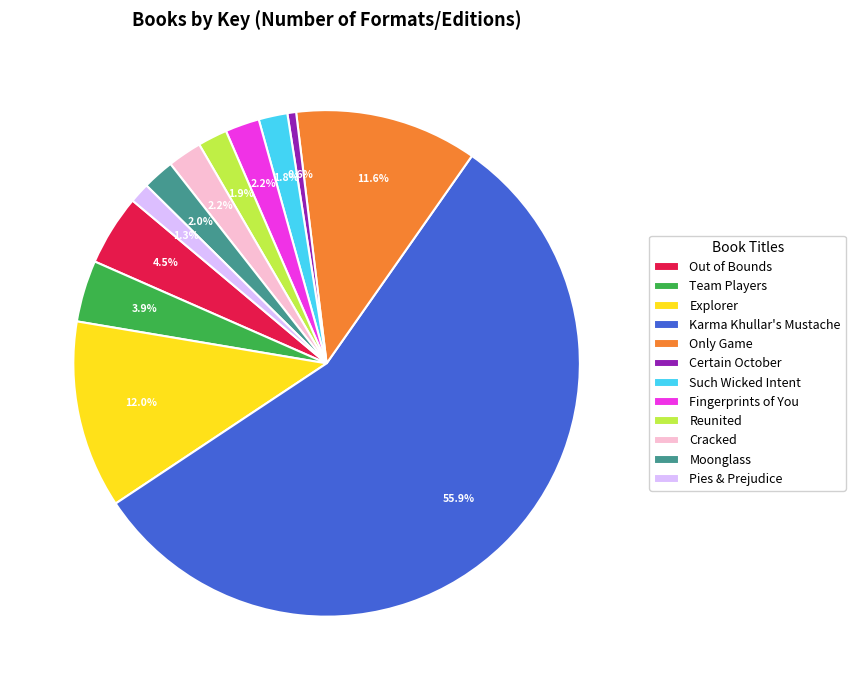

Is there any slice that represents more than half of the pie?

Yes